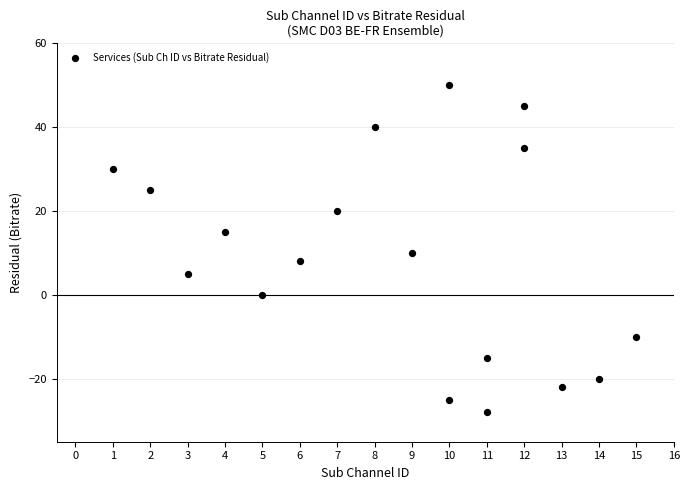

What is the range of Y values (max minus min)?

78